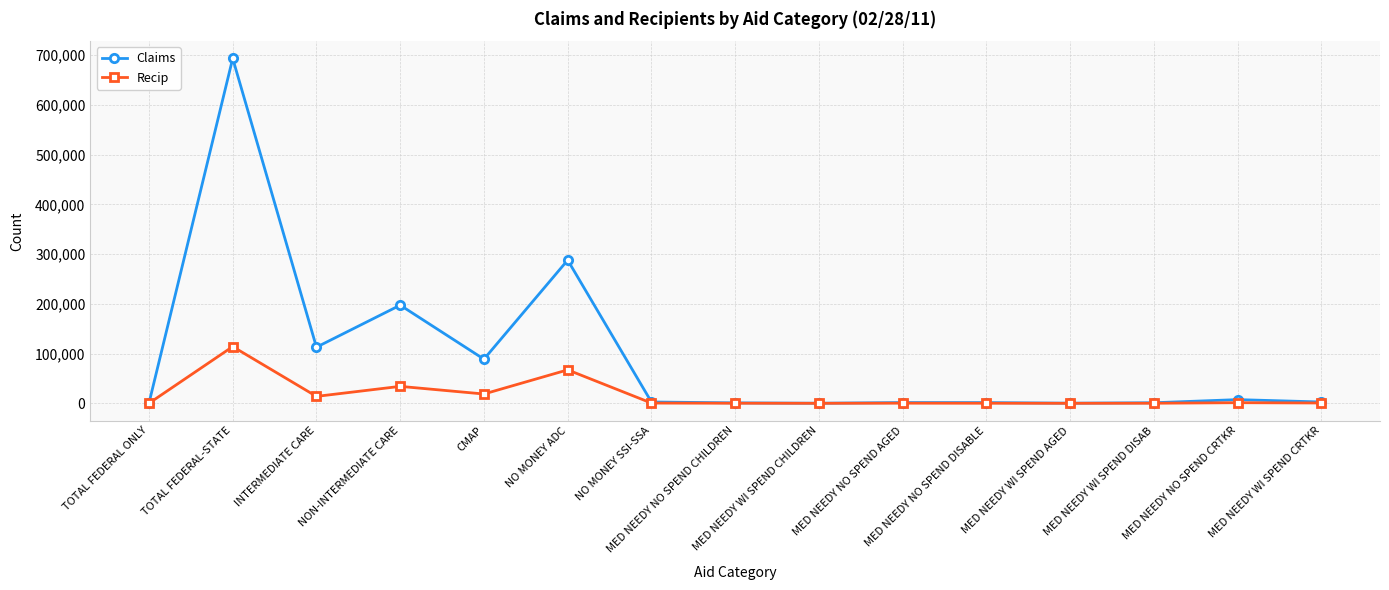

Where is Recip nearest to the value 57039?

NO MONEY ADC